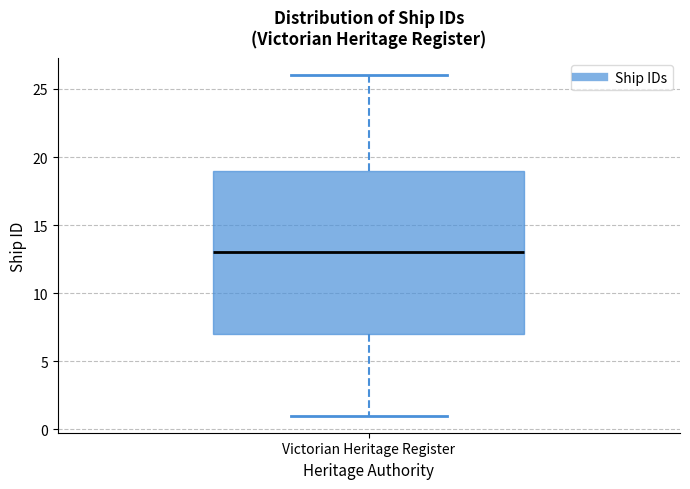

Read this box plot against the y-axis: the position of the median line, the range covered by the box, and the ends of both whiskers. The values are not printed on the chart, so give them approximately, as read against the axis.

median 13, box 7 to 19, whiskers 1 to 26